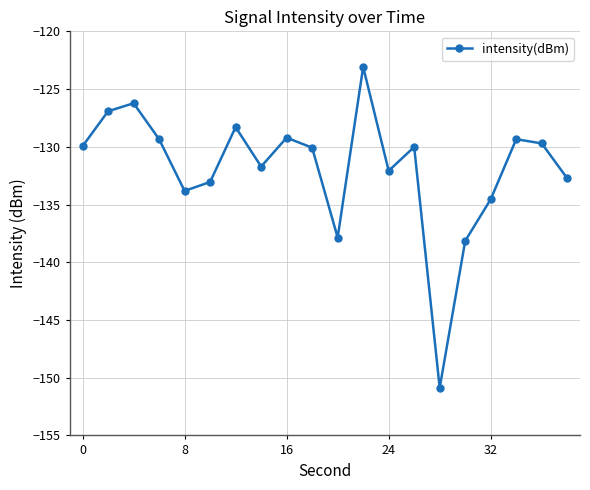

What is the minimum value shown in the chart?

-150.9